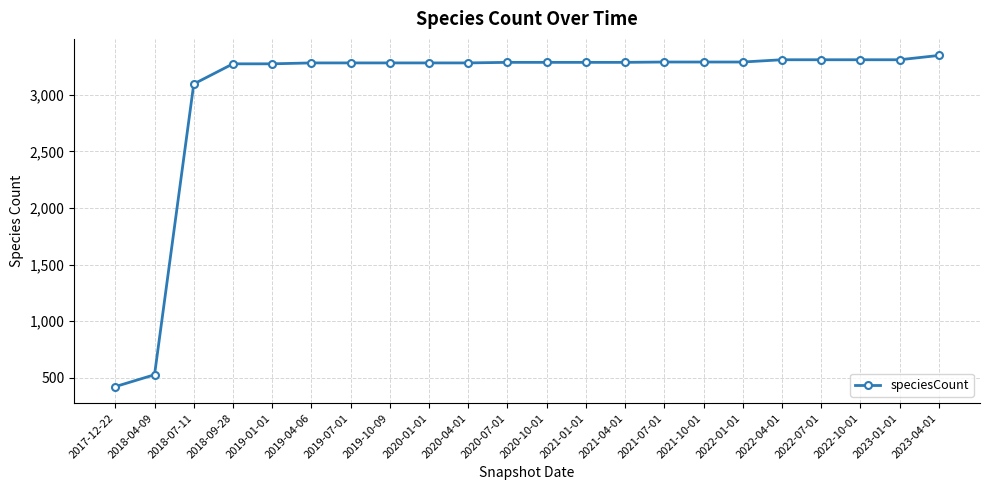

What is the sum of the values at 2021-10-01 and 2022-04-01?

6598